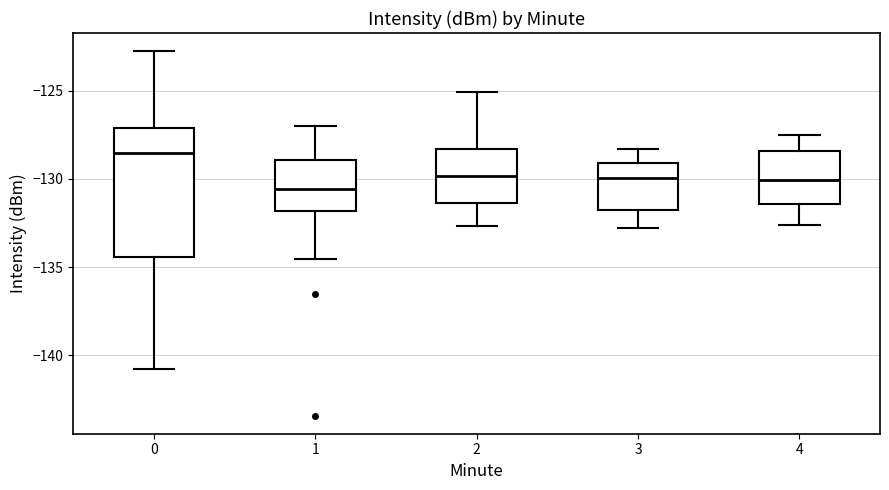

Reading left to right, transcribe this box plot: for each box, give where its median line is, the range the box spans, and where its two whiskers end, as read against the y-axis. The values are not printed on the chart, so give them approximately, as read against the axis.

0: median -128.5, box -134.5 to -127.0, whiskers -141.0 to -123.0
1: median -130.5, box -132.0 to -129.0, whiskers -134.5 to -127.0
2: median -130.0, box -131.5 to -128.5, whiskers -132.5 to -125.0
3: median -130.0, box -132.0 to -129.0, whiskers -133.0 to -128.5
4: median -130.0, box -131.5 to -128.5, whiskers -132.5 to -127.5